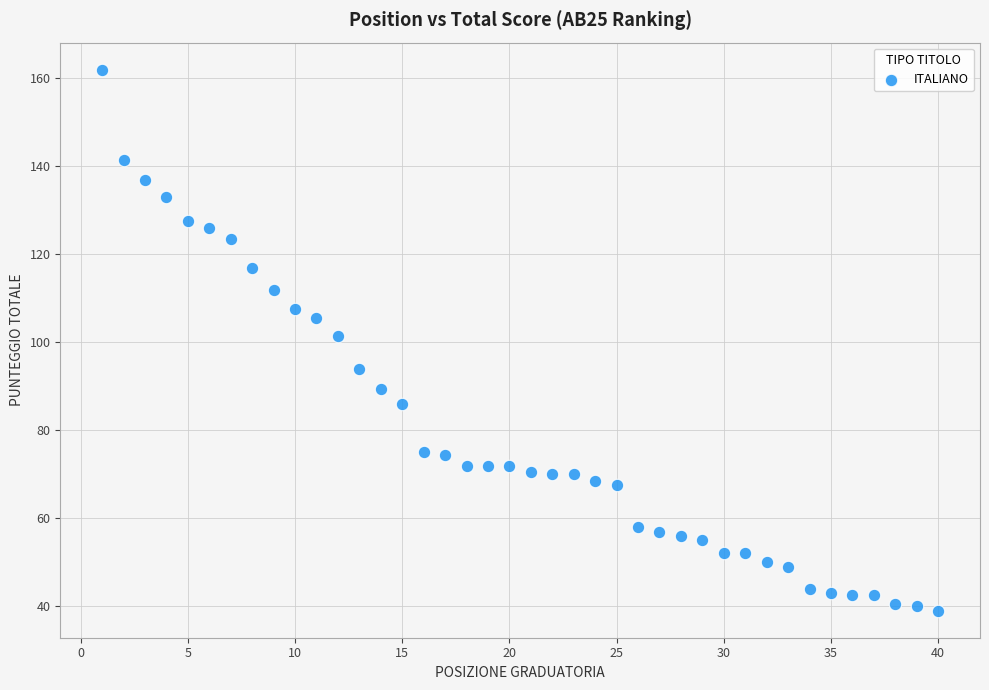

What Y value in the scatter plot is closest to 100?

101.5